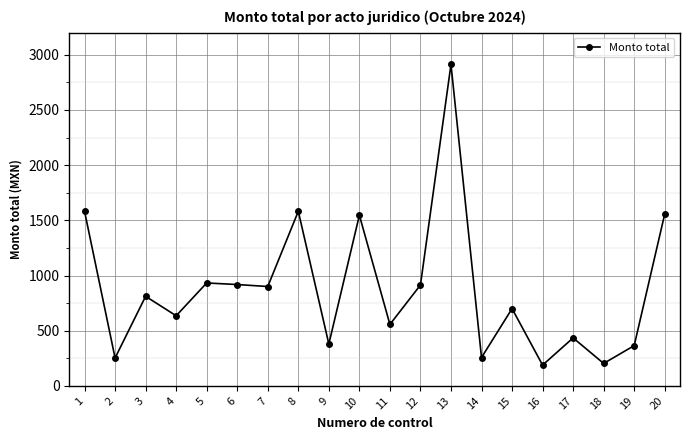

What is the difference between the maximum and minimum values?

2724.0